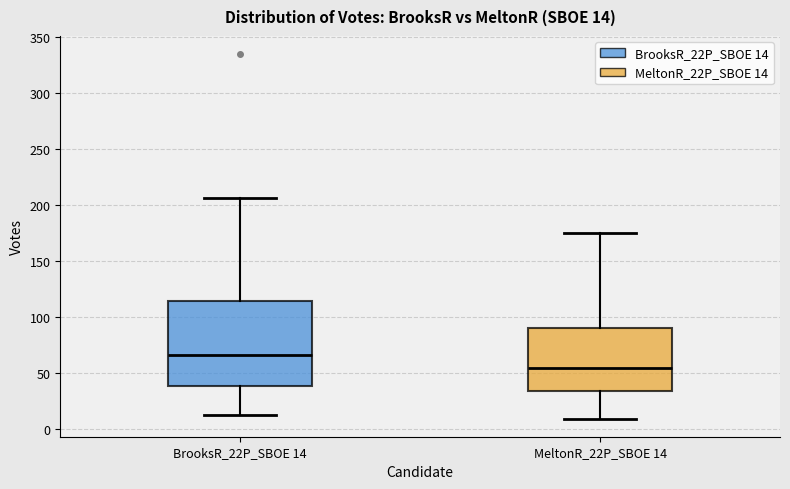

Which box is the tallest, from its lower edge to its upper edge?

BrooksR_22P_SBOE 14